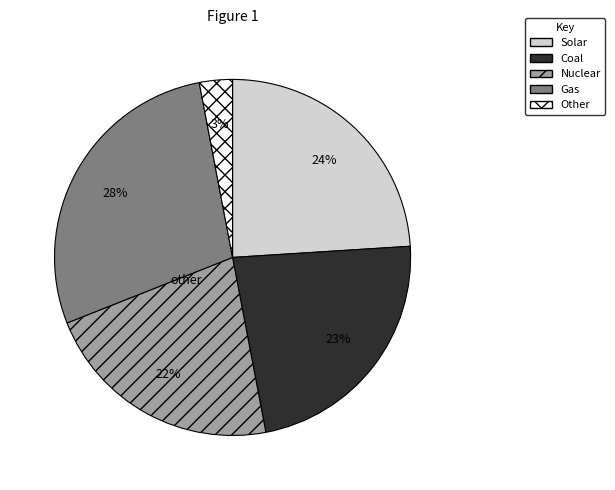

Does any single category account for the majority?

No